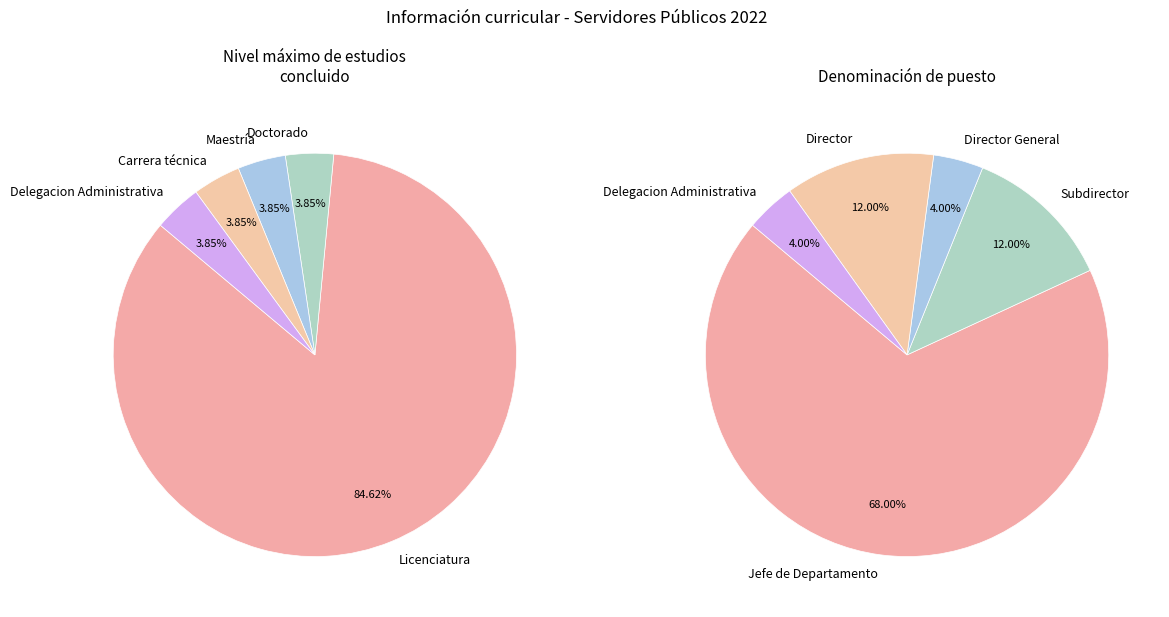

Which slice is the largest?

Licenciatura